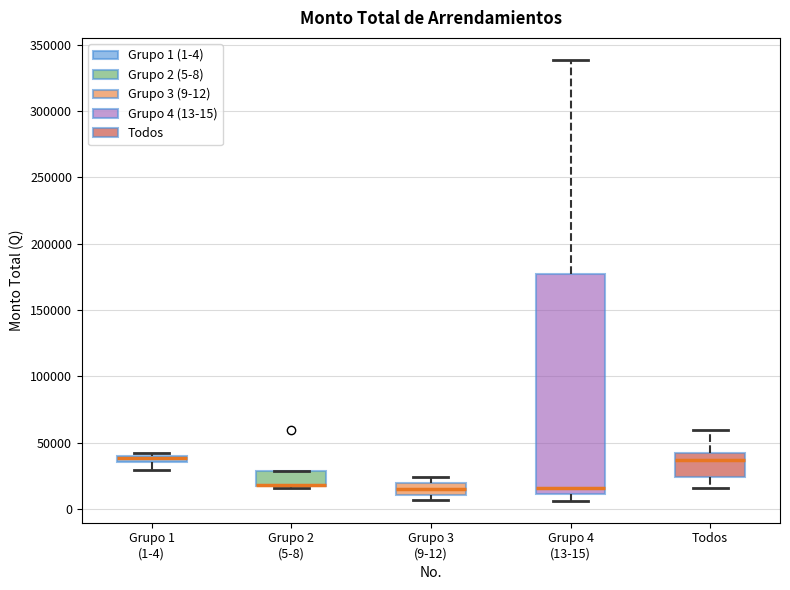

Comparing the boxes themselves (not the whiskers), which one is the tallest?

Grupo 4 (13-15)